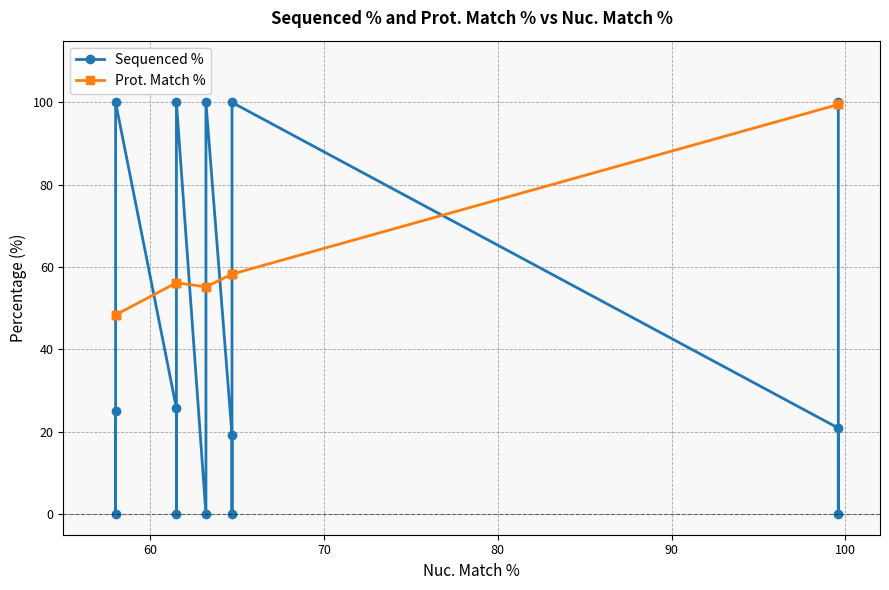

Count the number of categories in the chart.

14